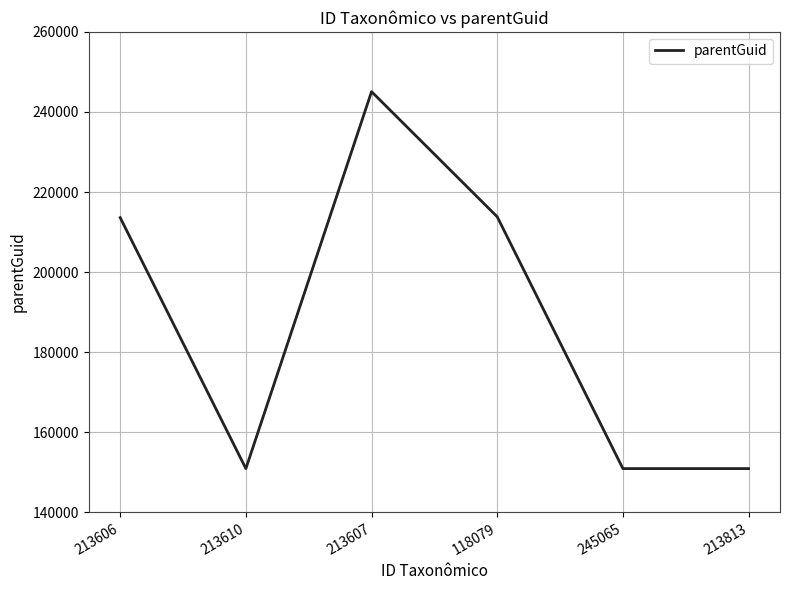

What is the smallest value displayed?

150940